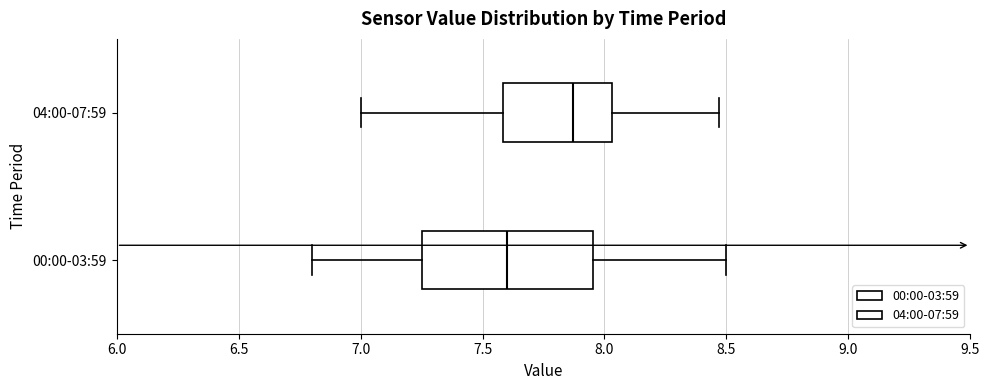

Comparing the boxes themselves (not the whiskers), which one is the widest?

00:00-03:59